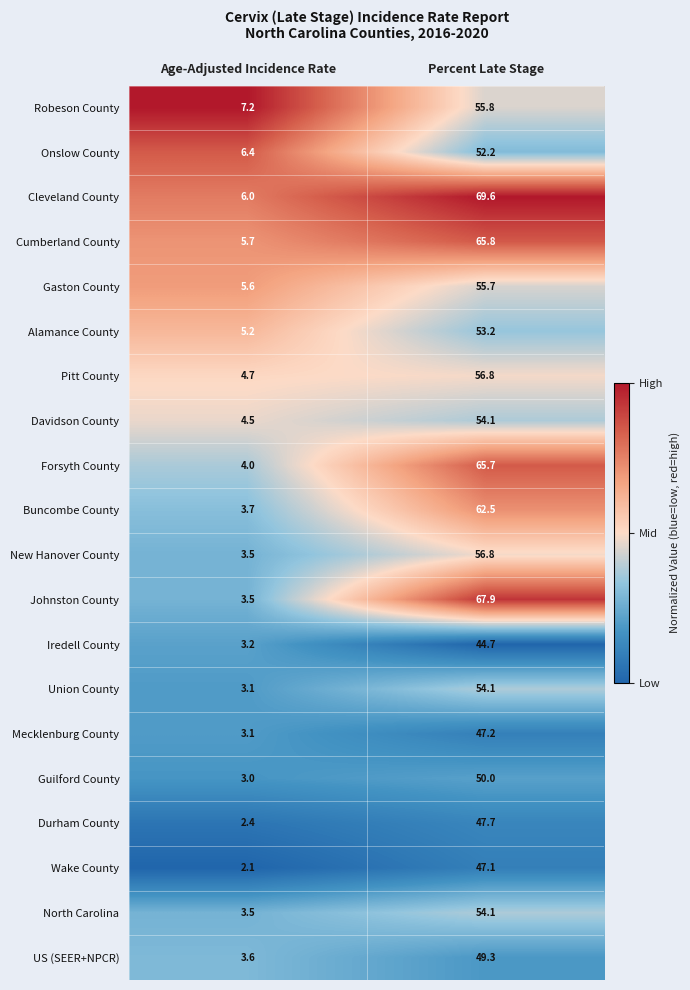

What is the lowest value of the Pitt County series?

4.7